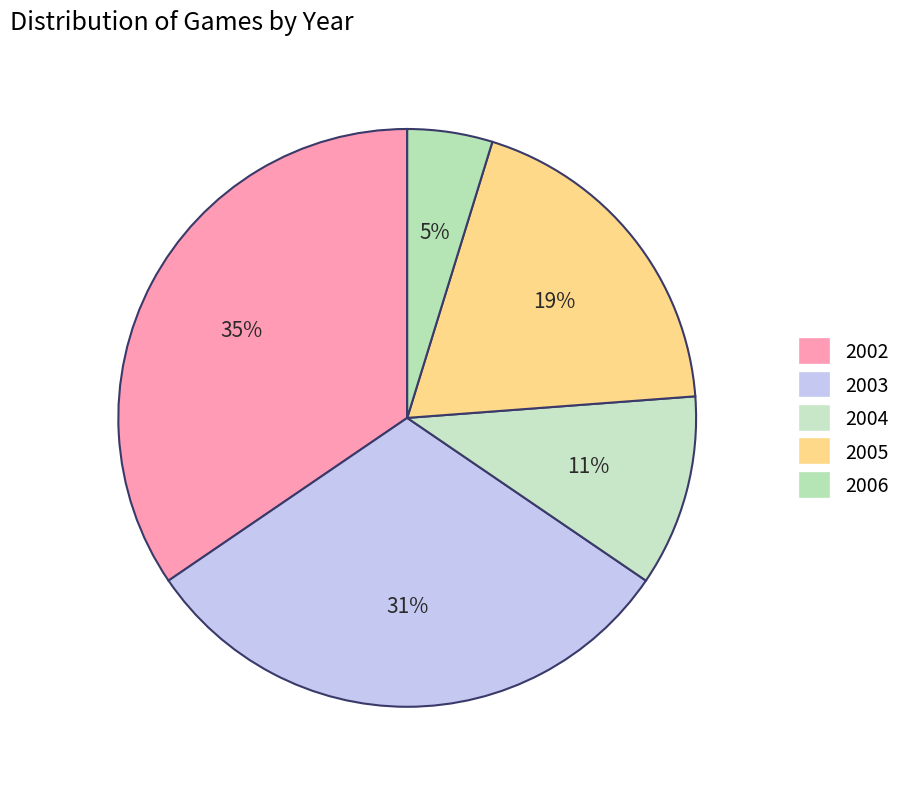

To the nearest percent, what portion does 2004 represent?

11%